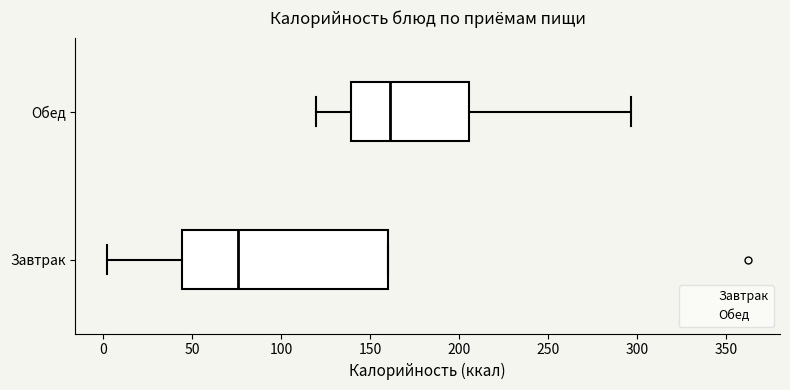

Reading bottom to top, transcribe this box plot: for each box, give where its median line is, the range the box spans, and where its two whiskers end, as read against the x-axis. The values are not printed on the chart, so give them approximately, as read against the axis.

Завтрак: median 75, box 45 to 160, whiskers 0 to 160
Обед: median 160, box 140 to 205, whiskers 120 to 295